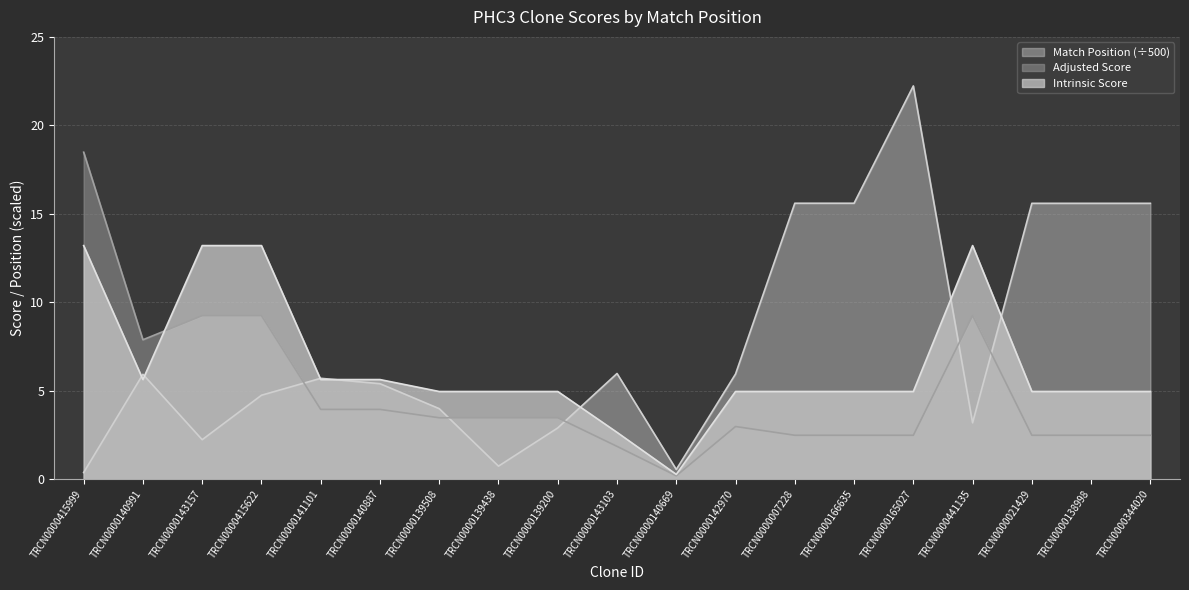

Does the chart display data point markers on the line(s)?

No